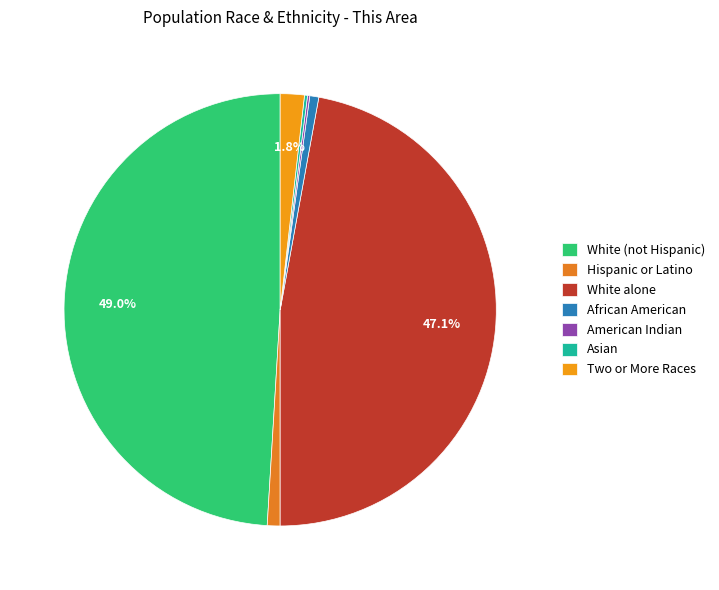

To the nearest percent, what percentage of the pie is White alone?

47%